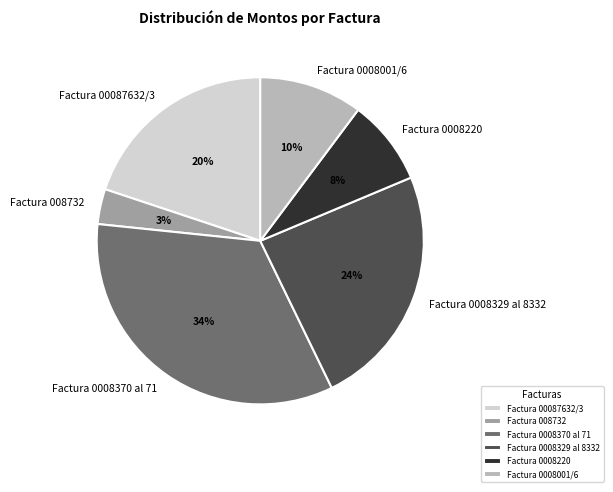

The Factura 0008370 al 71 slice represents 34% of the pie. True or false?

True